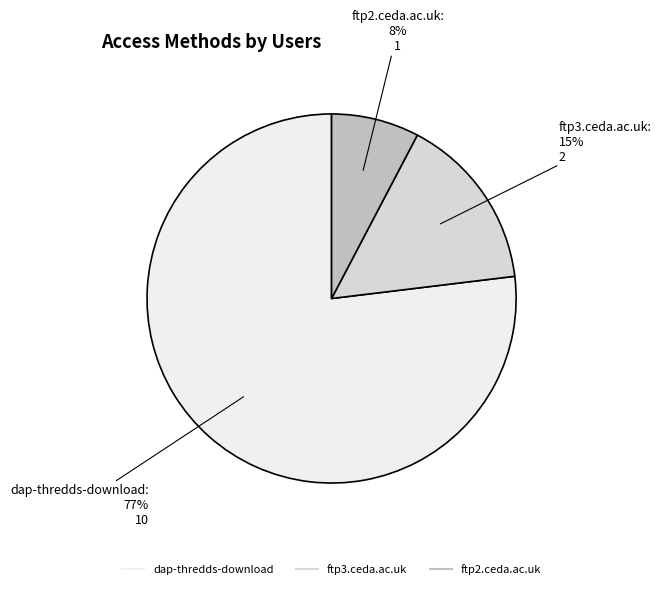

Is the sum of ftp3.ceda.ac.uk and ftp2.ceda.ac.uk greater than half?

No